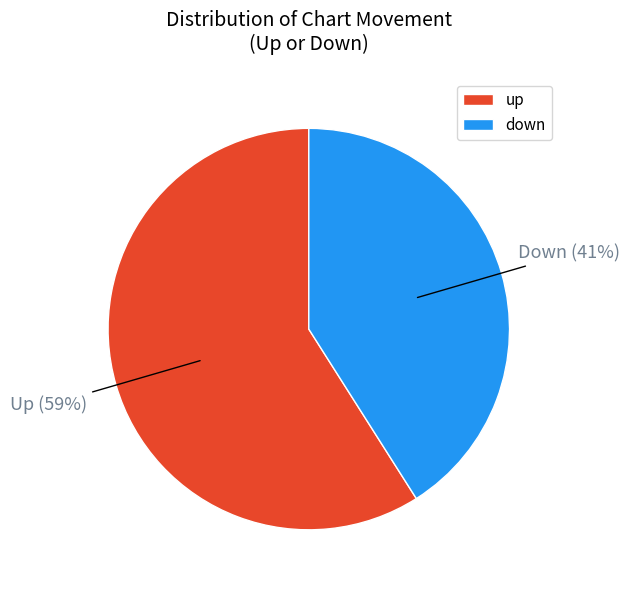

Do down and up together represent more than half of the pie?

Yes